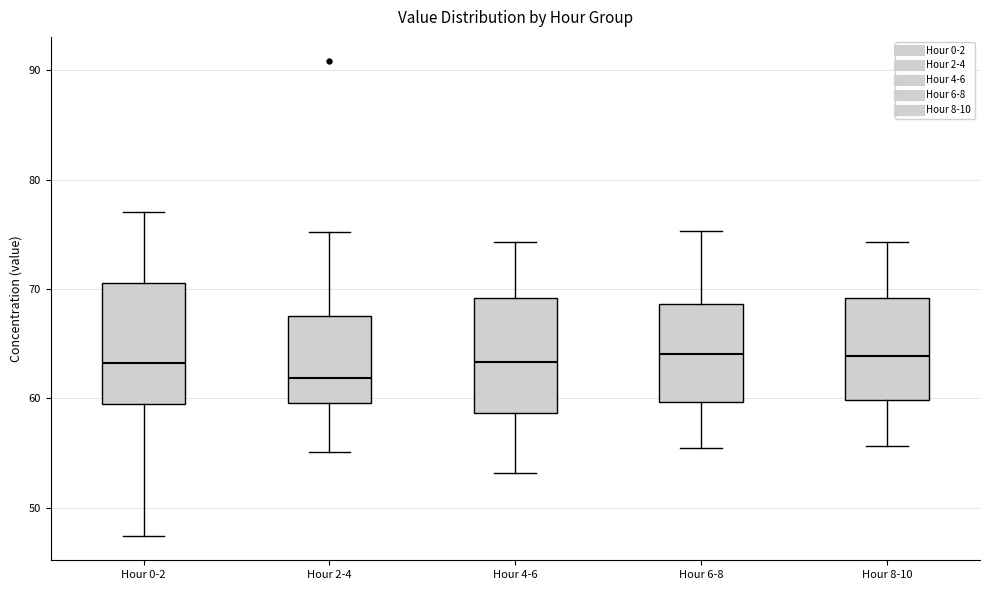

Where does the upper whisker of the box for Hour 4-6 end on the y-axis? The values are not printed on the chart, so give them approximately, as read against the axis.

74